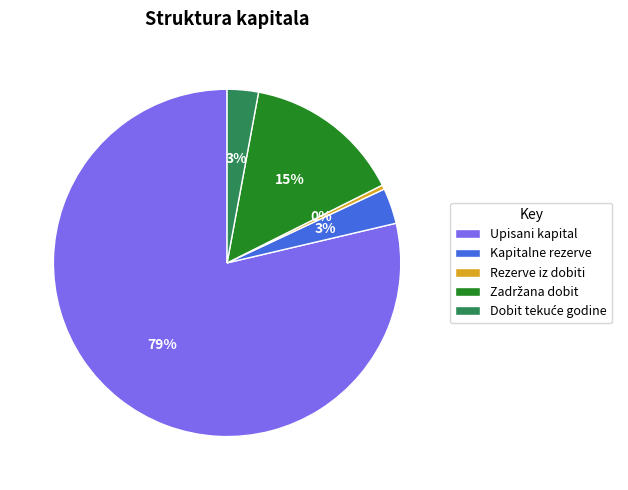

Between Rezerve iz dobiti and Kapitalne rezerve, which is larger?

Kapitalne rezerve